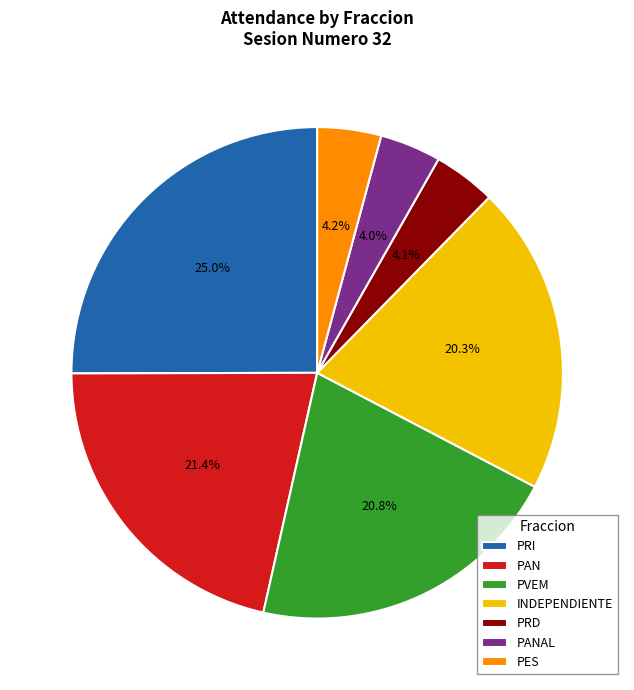

To the nearest percent, what portion does PANAL represent?

4%